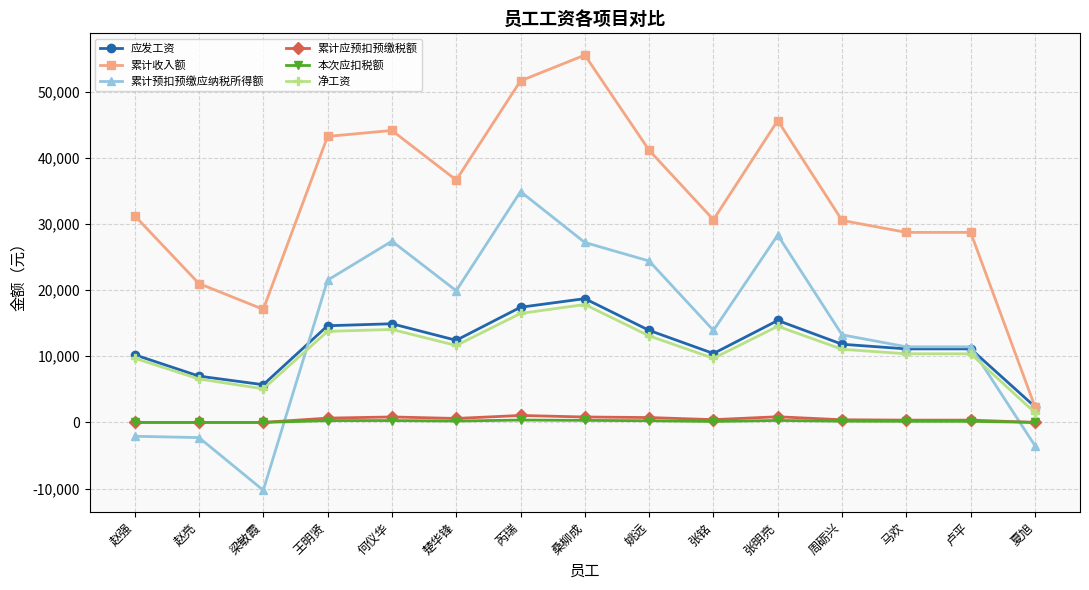

What is the spread (max minus min) of values at 王明贤?

42988.9